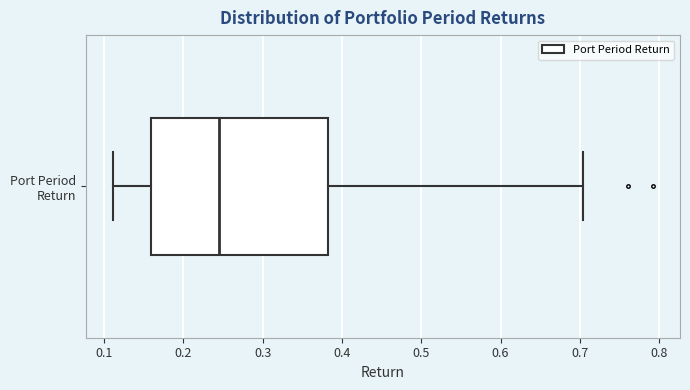

Read this box plot against the x-axis: the position of the median line, the range covered by the box, and the ends of both whiskers. The values are not printed on the chart, so give them approximately, as read against the axis.

median 0.24, box 0.16 to 0.38, whiskers 0.11 to 0.70